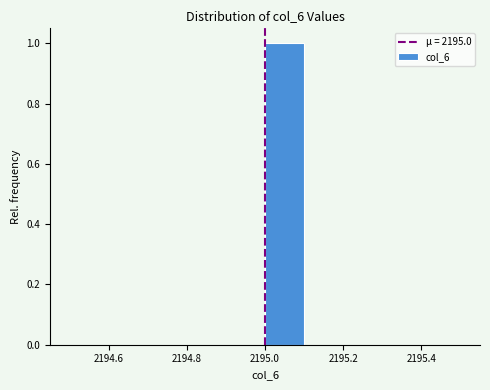

What is the height of the bar covering 2195.0 to 2195.1 on the x-axis? The values are not printed on the chart, so give them approximately, as read against the axis.

1